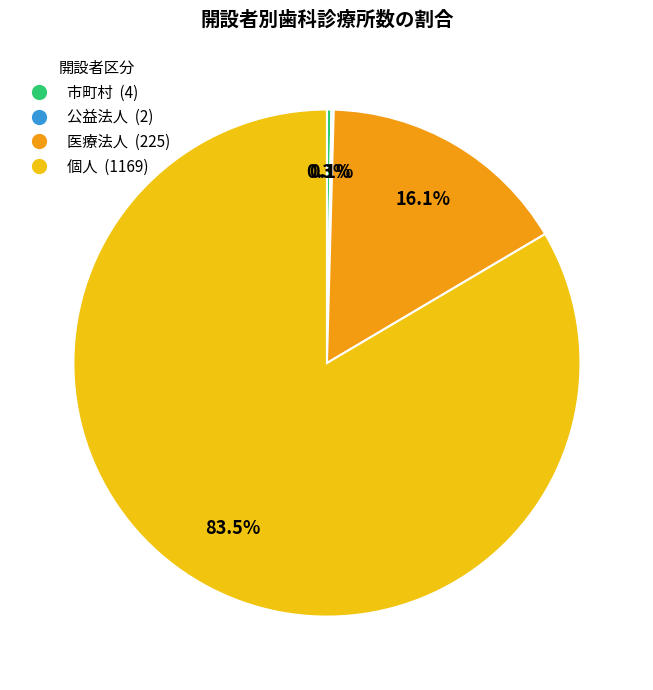

Which slice is the largest?

個人